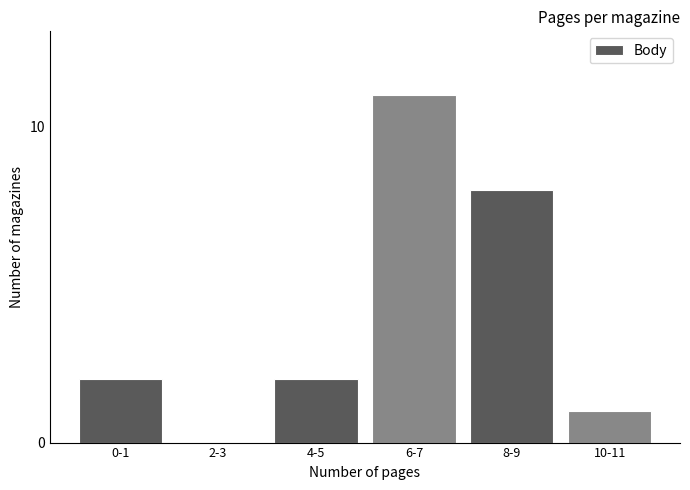

Reading left to right, extract all data points from this chart.

0-1=2	2-3=0	4-5=2	6-7=11	8-9=8	10-11=1